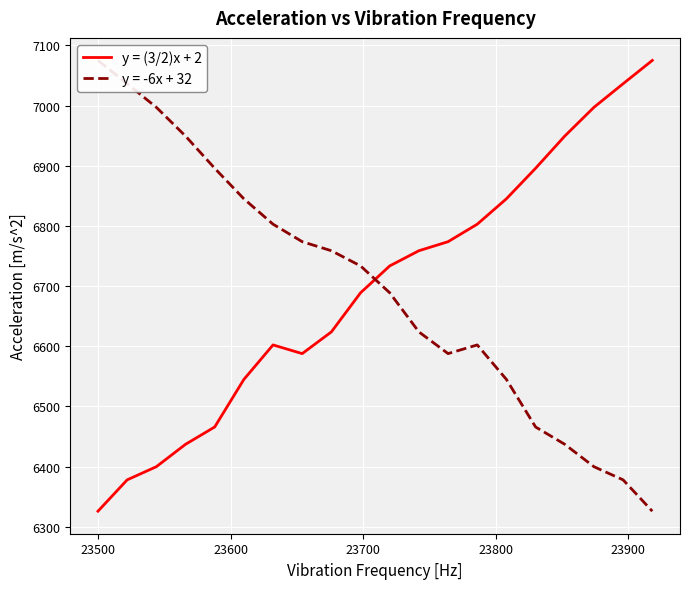

What is the maximum value for y = (3/2)x + 2?

7075.1